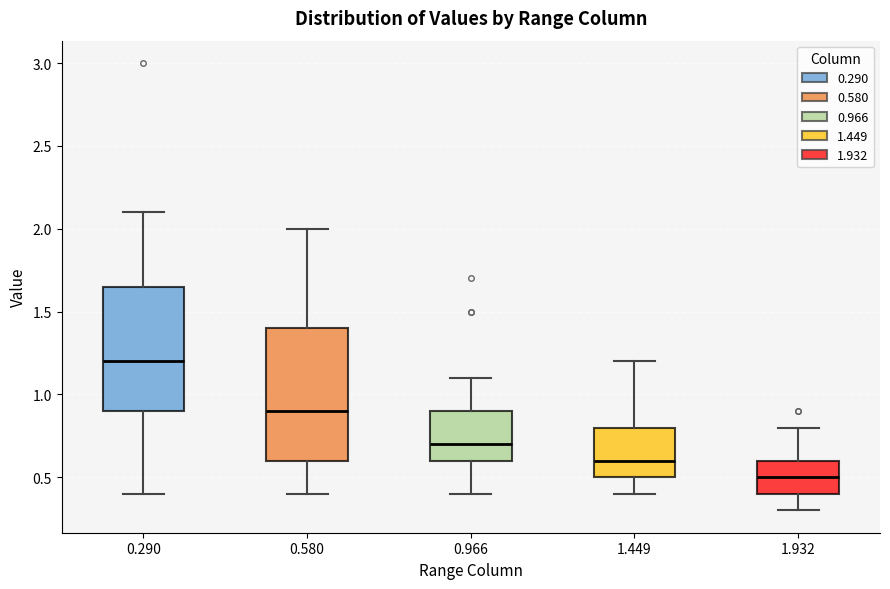

Reading left to right, read every box against the y-axis: the position of its median line, the range the box covers, and the ends of its whiskers. The values are not printed on the chart, so give them approximately, as read against the axis.

0.290: median 1.20, box 0.90 to 1.65, whiskers 0.40 to 2.10
0.580: median 0.90, box 0.60 to 1.40, whiskers 0.40 to 2.00
0.966: median 0.70, box 0.60 to 0.90, whiskers 0.40 to 1.10
1.449: median 0.60, box 0.50 to 0.80, whiskers 0.40 to 1.20
1.932: median 0.50, box 0.40 to 0.60, whiskers 0.30 to 0.80